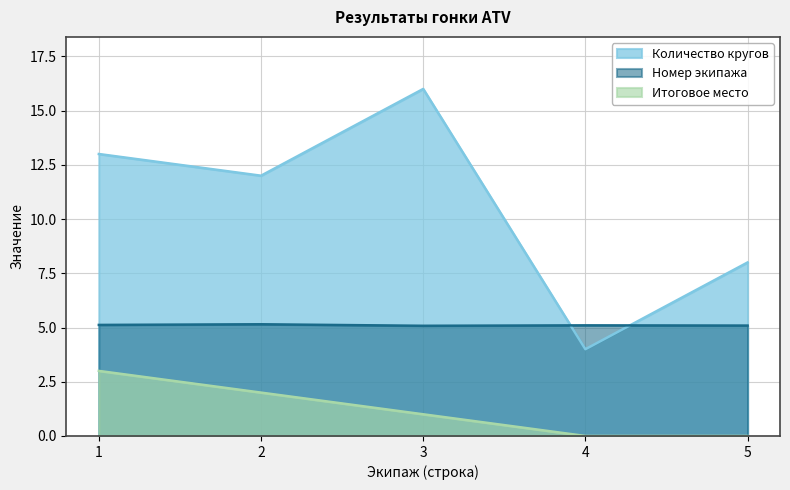

At which label does Количество кругов first exceed 12?

1